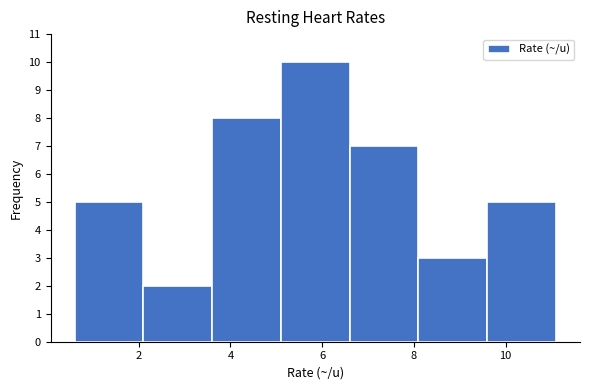

Reading left to right, list every bar in this chart as the range it spans on the x-axis followed by its height. Neither the bar edges nor the heights are printed on the chart, so give them approximately, as read against the axes.

0.6 to 2.1: 5
2.1 to 3.6: 2
3.6 to 5.1: 8
5.1 to 6.6: 10
6.6 to 8.1: 7
8.1 to 9.6: 3
9.6 to 11.1: 5